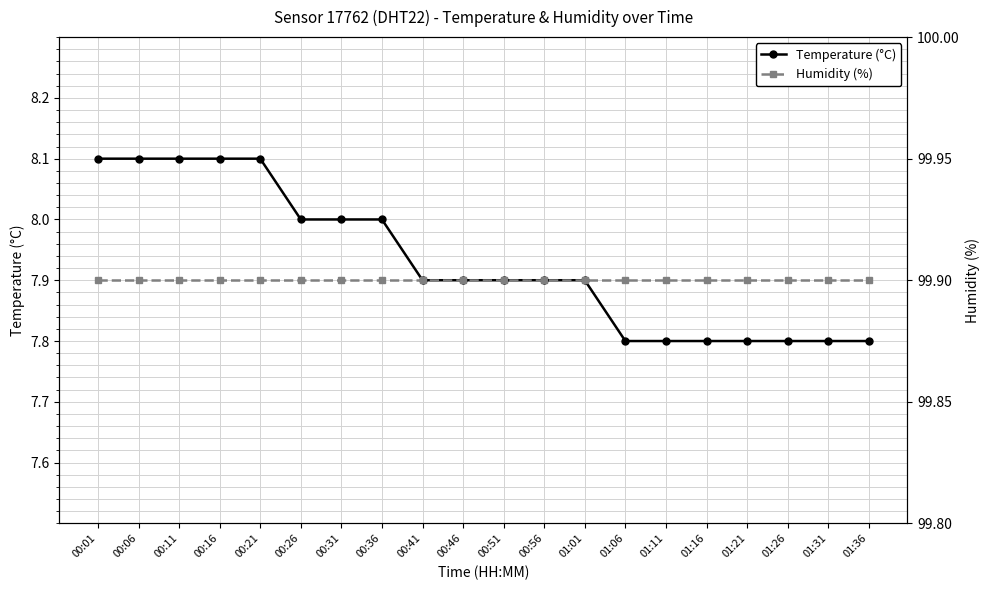

Reading left to right, list all the values displayed in this chart.

Temperature (°C): 00:01=8.1	00:06=8.1	00:11=8.1	00:16=8.1	00:21=8.1	00:26=8.0	00:31=8.0	00:36=8.0	00:41=7.9	00:46=7.9	00:51=7.9	00:56=7.9	01:01=7.9	01:06=7.8	01:11=7.8	01:16=7.8	01:21=7.8	01:26=7.8	01:31=7.8	01:36=7.8
Humidity (%): 00:01=99.9	00:06=99.9	00:11=99.9	00:16=99.9	00:21=99.9	00:26=99.9	00:31=99.9	00:36=99.9	00:41=99.9	00:46=99.9	00:51=99.9	00:56=99.9	01:01=99.9	01:06=99.9	01:11=99.9	01:16=99.9	01:21=99.9	01:26=99.9	01:31=99.9	01:36=99.9